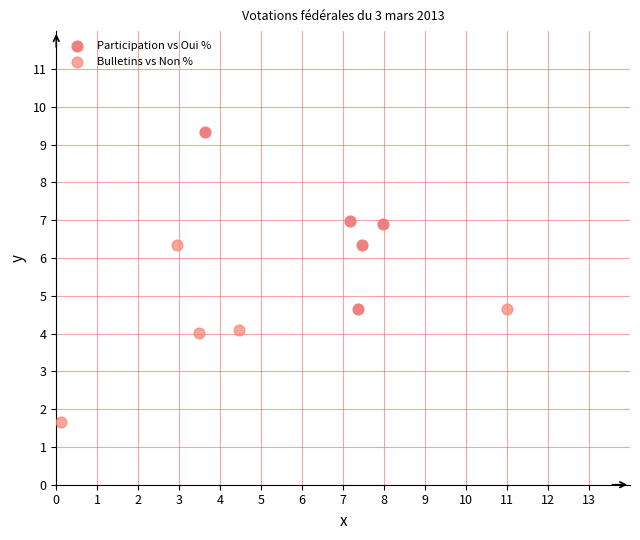

Which series reaches the maximum Y coordinate?

Participation vs Oui %